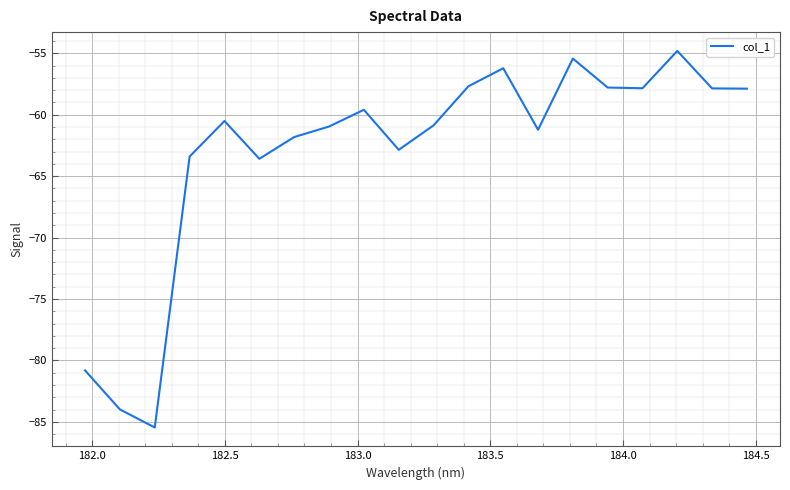

What is the difference between the maximum and minimum values?

30.7